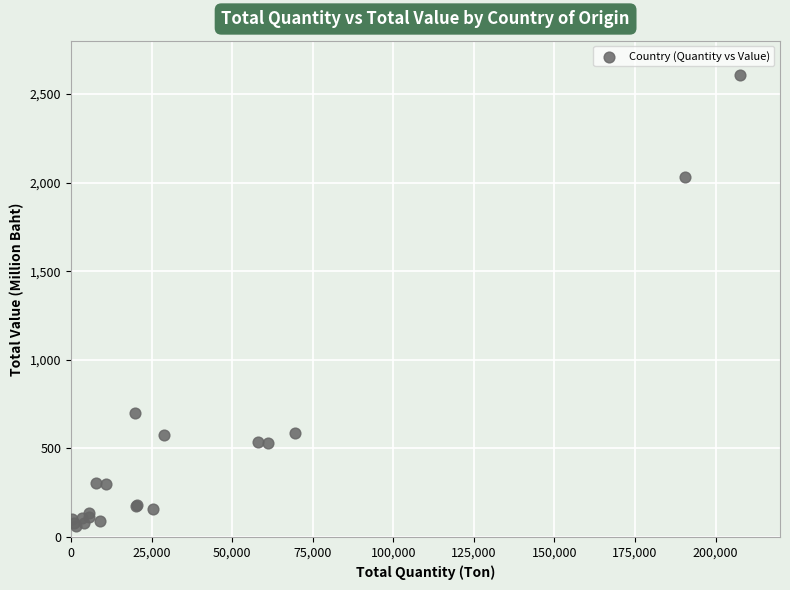

What Y value in the scatter plot is closest to 1335?

698.4